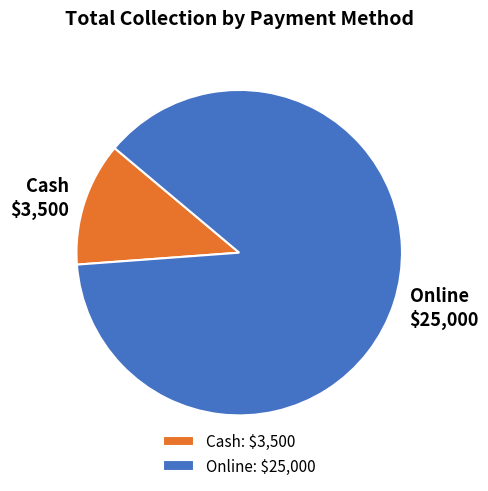

The Online: $25,000 slice represents 88% of the pie. True or false?

True